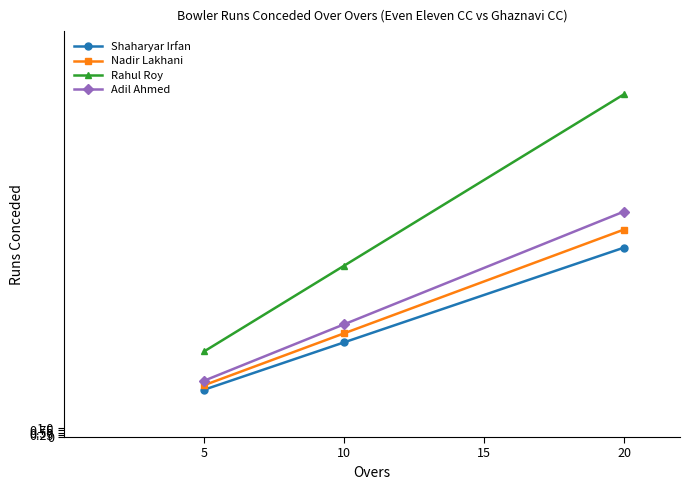

Which series has the largest total across all categories?

Rahul Roy